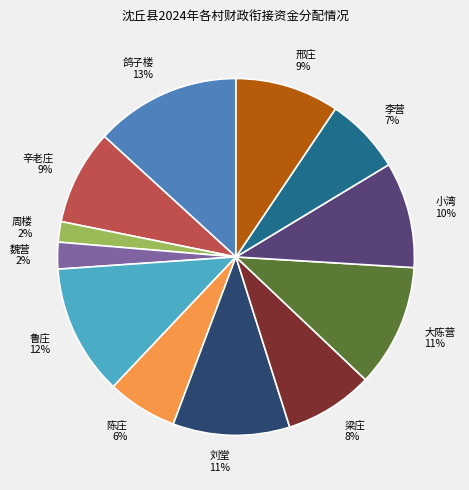

What is the largest slice in the pie chart?

鸽子楼